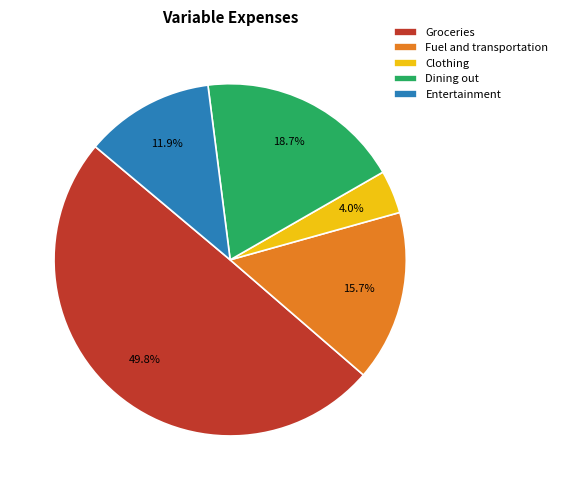

Is the sum of Groceries and Fuel and transportation greater than half?

Yes